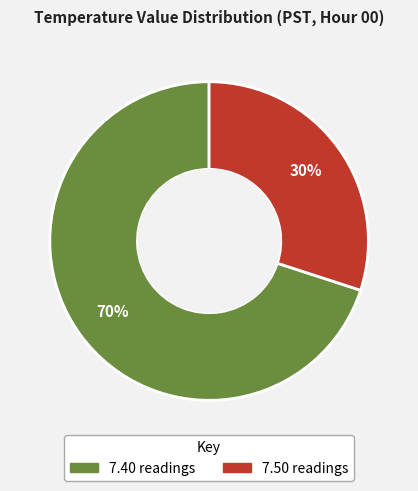

Count the number of slices in the pie.

2